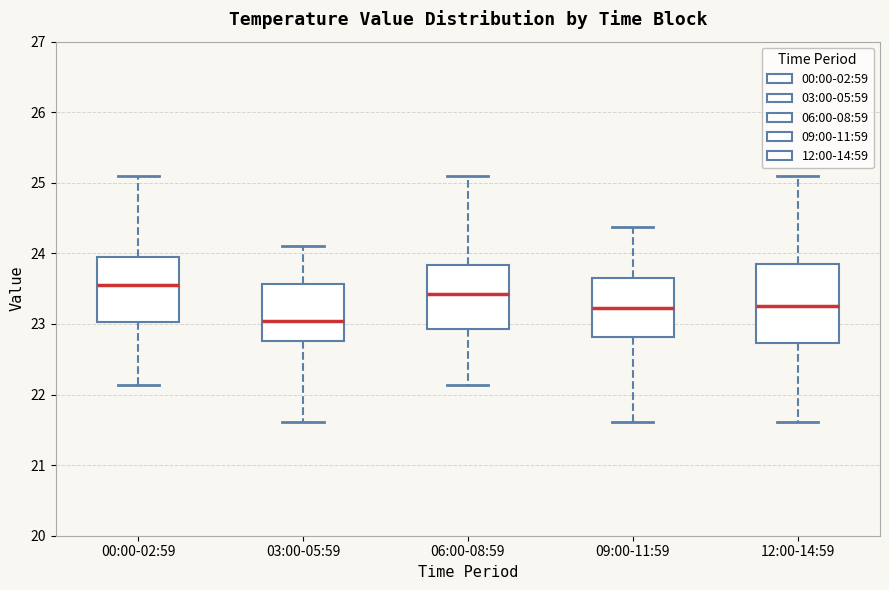

Which box's median line is the highest?

00:00-02:59